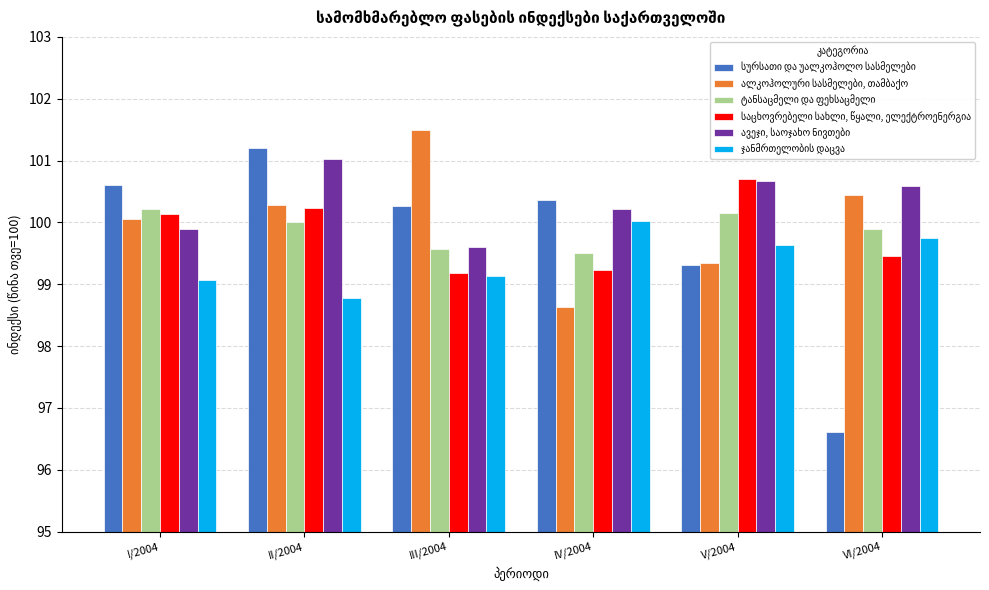

Which label corresponds to the smallest value in the chart?

VI/2004